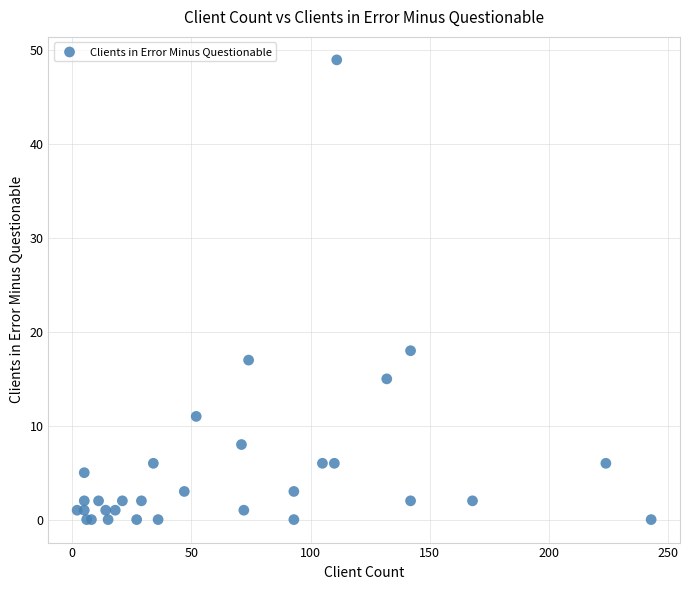

What Y value in the scatter plot is closest to 24?

18